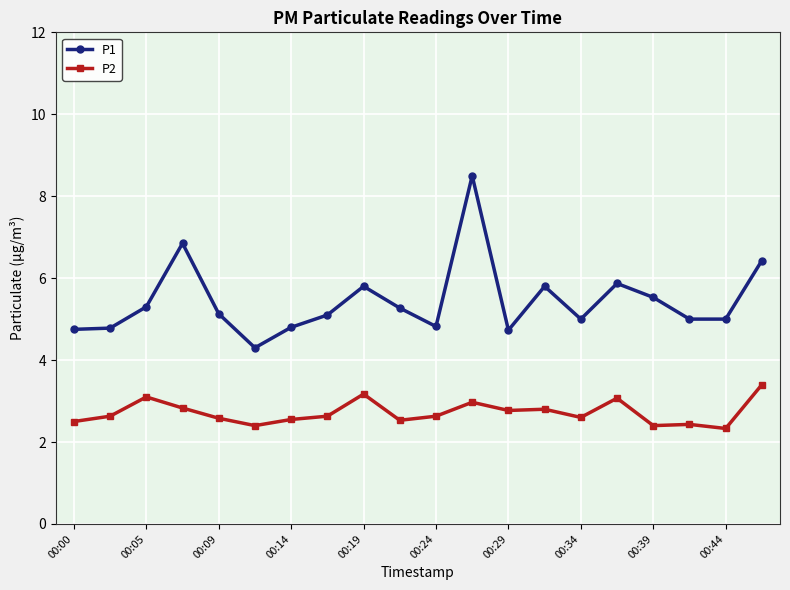

What is the value of the P1 point at the 3rd from the left?

5.3